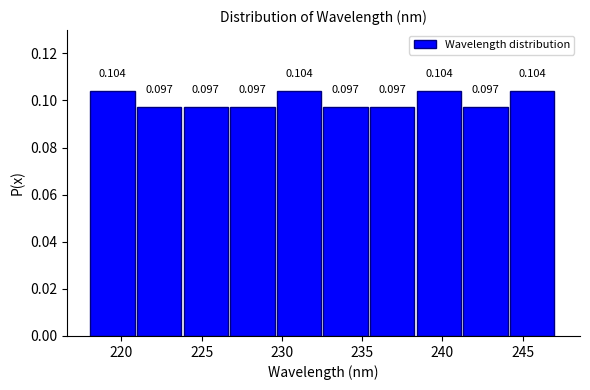

Reading left to right, list every bar in this chart as the range it spans on the x-axis followed by its height. The bar edges are not printed on the chart, so give them approximately, as read against the axis.

218.0 to 221.0: 0.104
221.0 to 224.0: 0.097
224.0 to 227.0: 0.097
227.0 to 229.5: 0.097
229.5 to 232.5: 0.104
232.5 to 235.5: 0.097
235.5 to 238.5: 0.097
238.5 to 241.5: 0.104
241.5 to 244.0: 0.097
244.0 to 247.0: 0.104